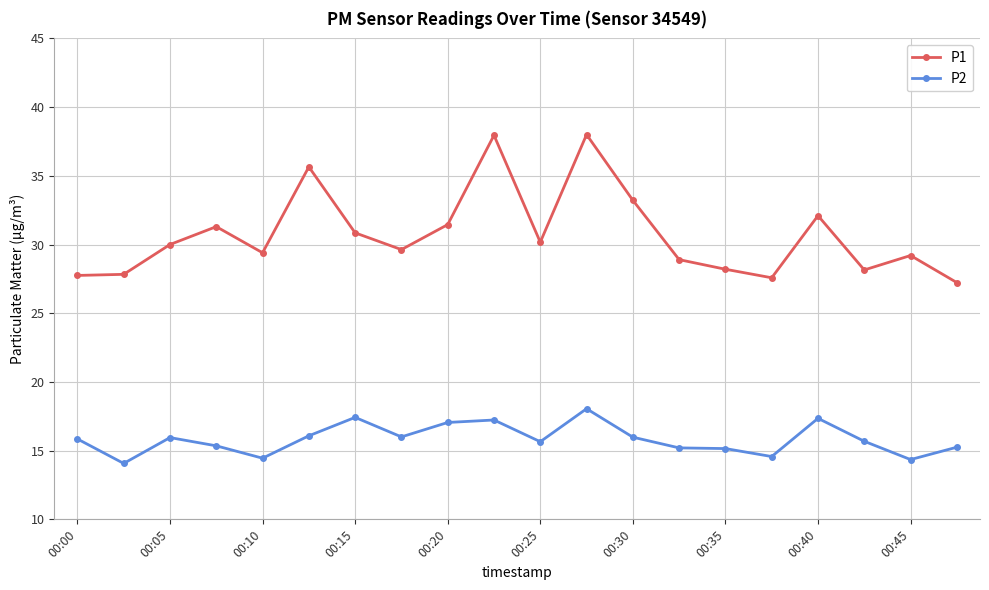

List the series in order of their peak value, lowest first.

P2, P1